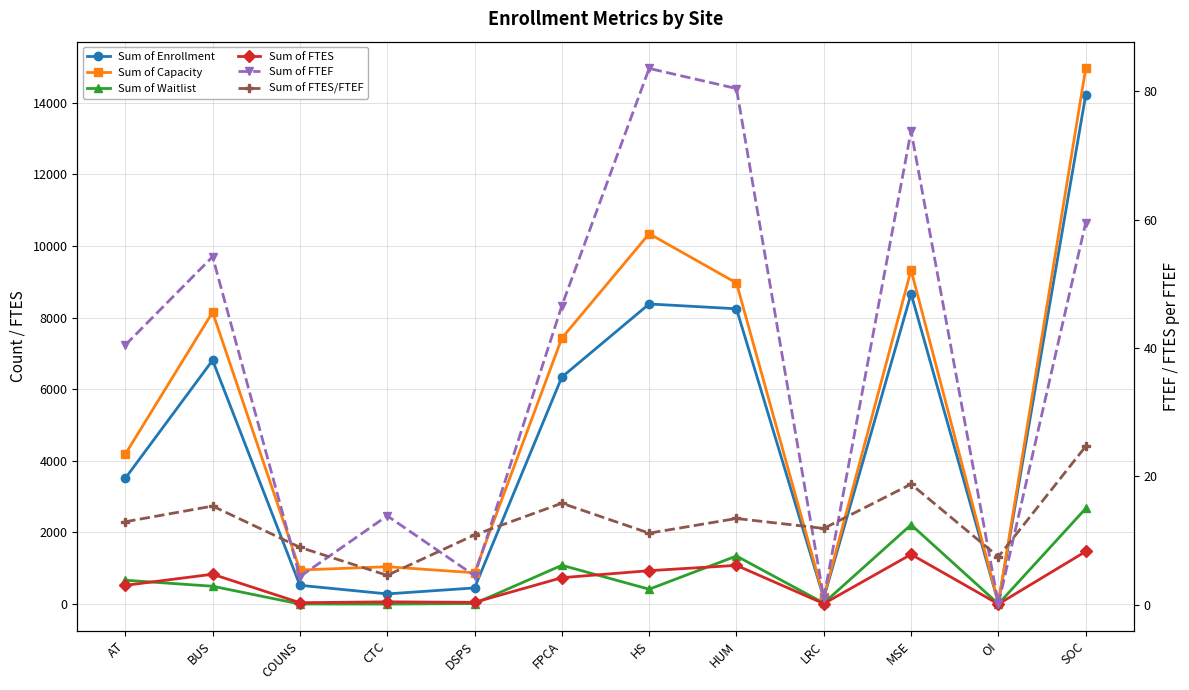

What is the minimum value shown in the chart?

0.1